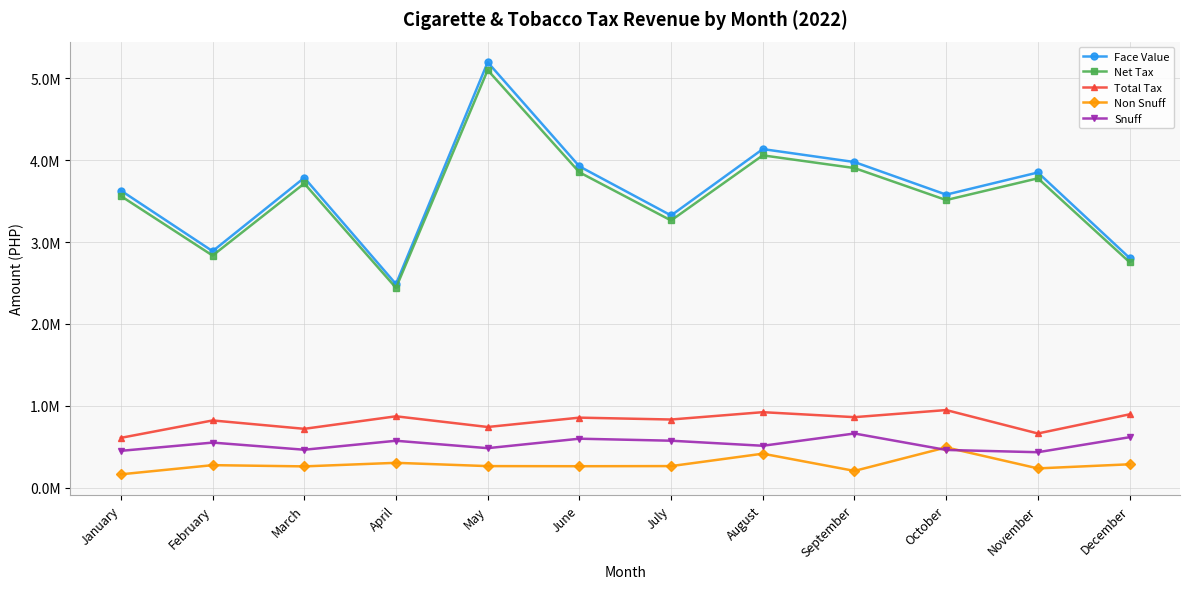

True or false: Non Snuff and Net Tax cross at least once.

False